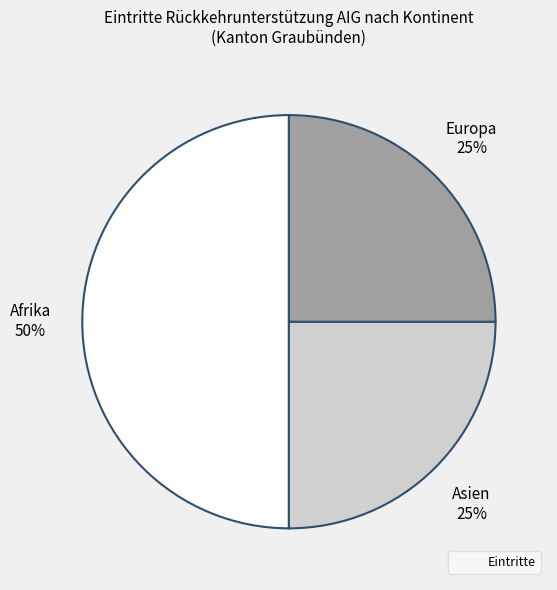

To the nearest percent, what is the average slice percentage?

33%